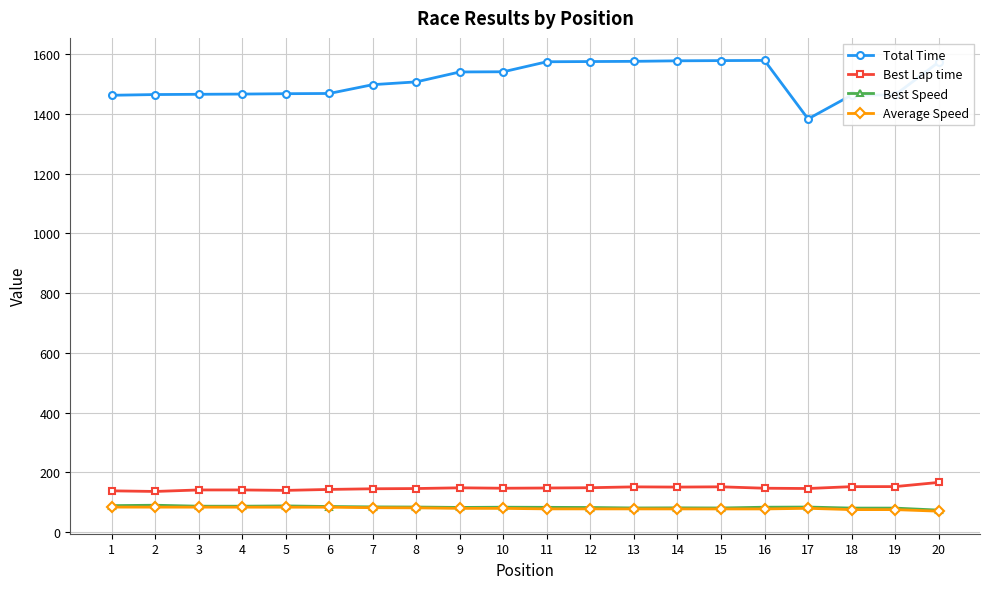

What is the value of the Best Lap time point at the 15th from the left?

151.6